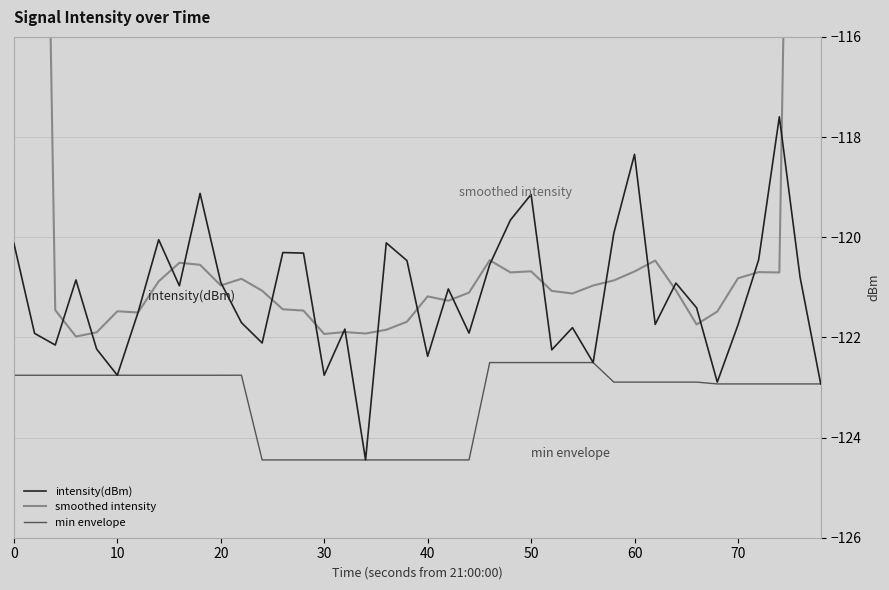

True or false: min envelope and smoothed intensity intersect in this chart.

False